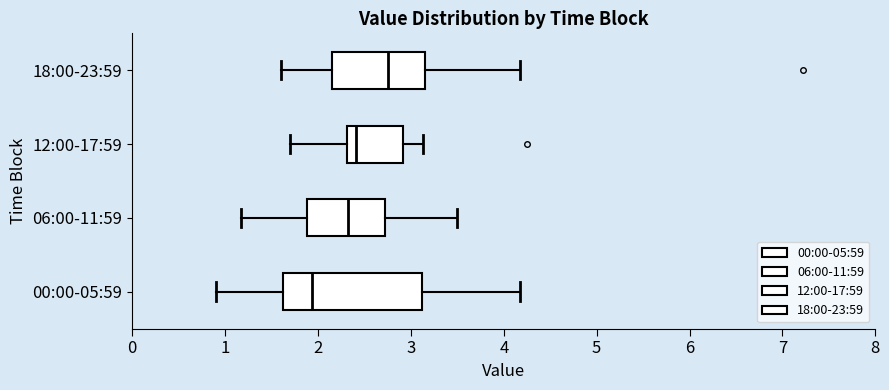

Which box's median line is the furthest to the left?

00:00-05:59